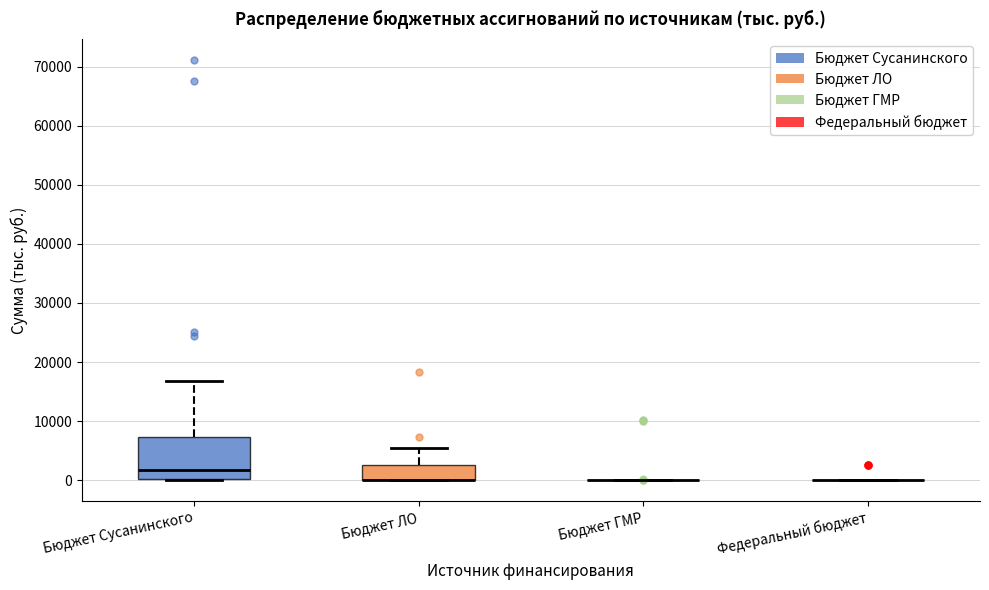

Where is the upper edge of the box for Бюджет ЛО on the y-axis? The values are not printed on the chart, so give them approximately, as read against the axis.

3000